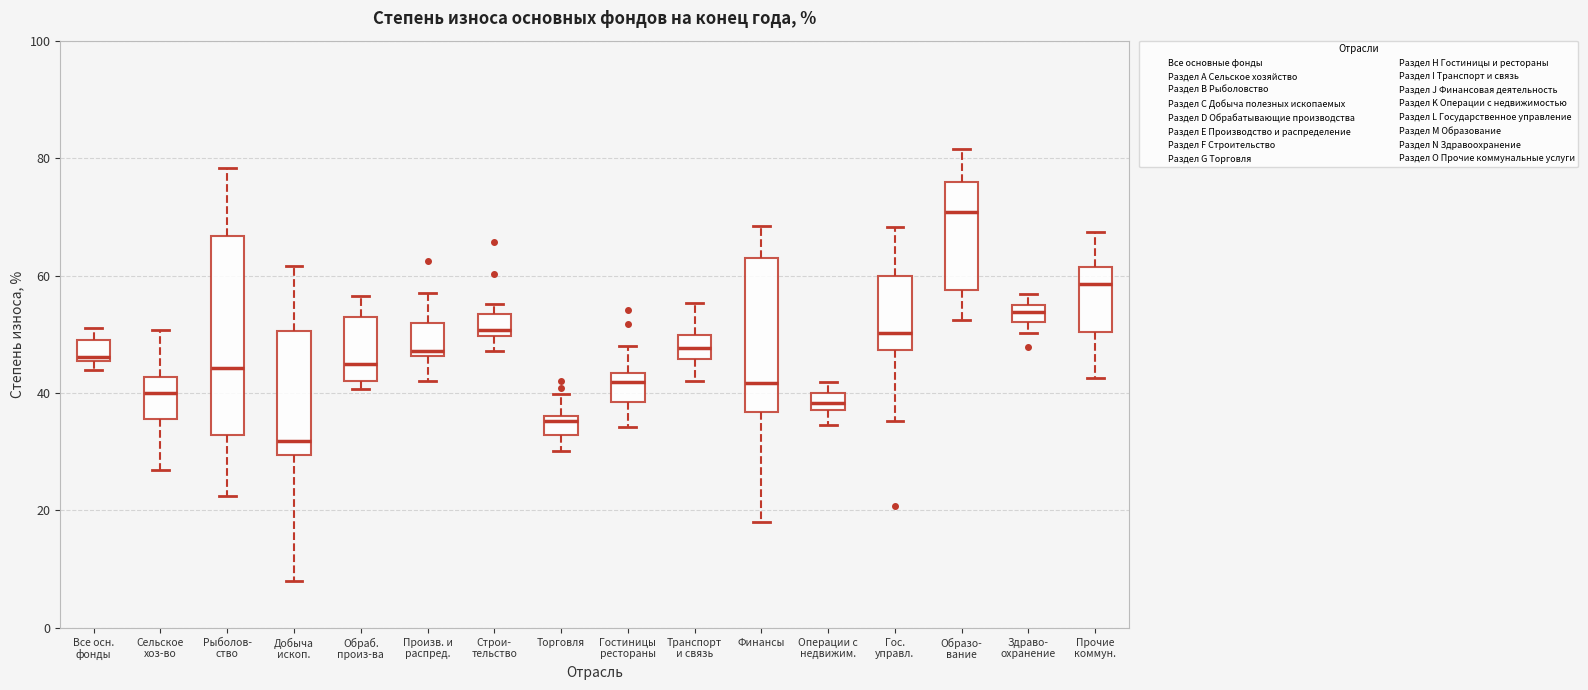

Which box's median line is the highest?

Образо- вание